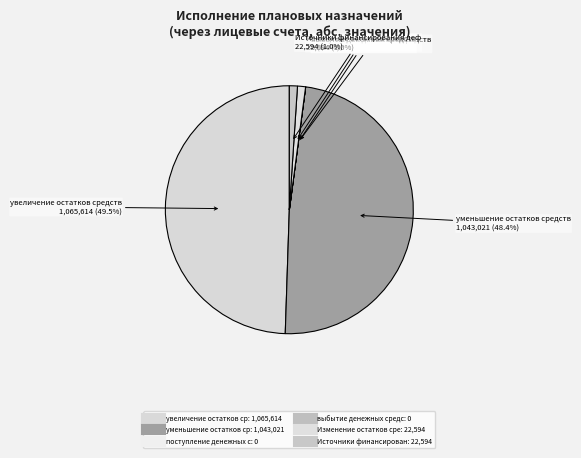

Which category has the smallest portion of the pie?

поступление денежных средств прочие